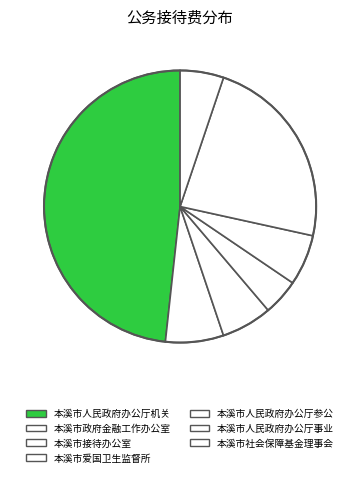

How many slices are in this pie chart?

7